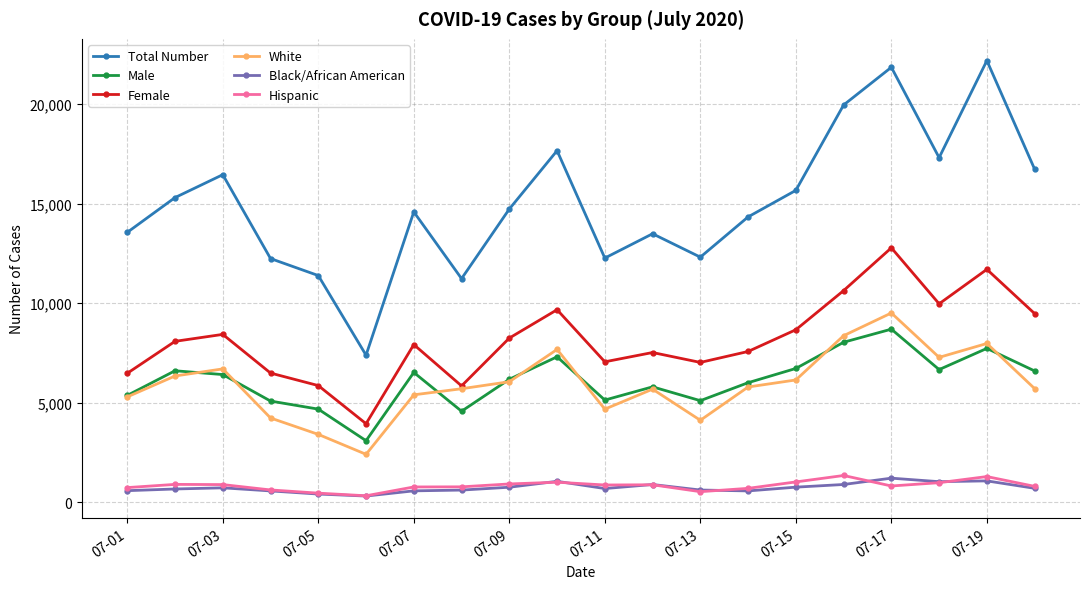

What is the value of the Total Number point at the 9th from the left?

14730